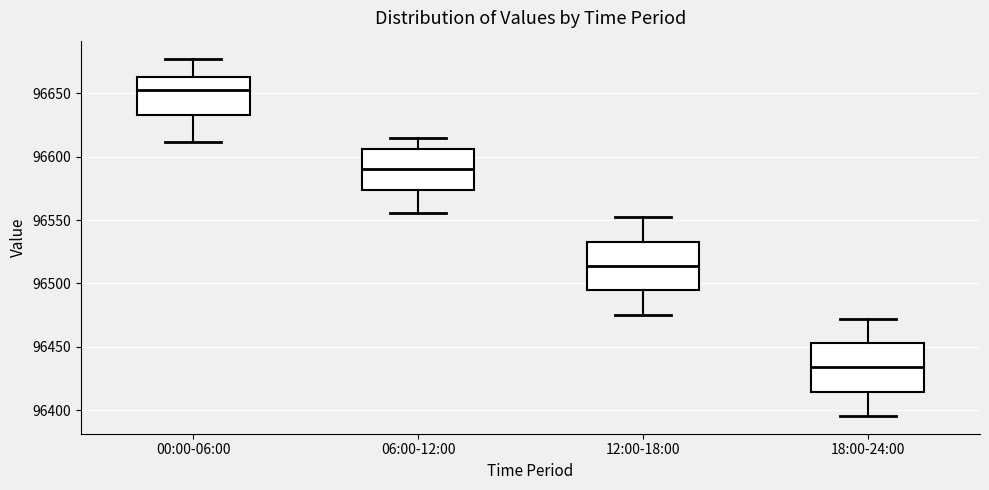

Which box's median line is the highest?

00:00-06:00